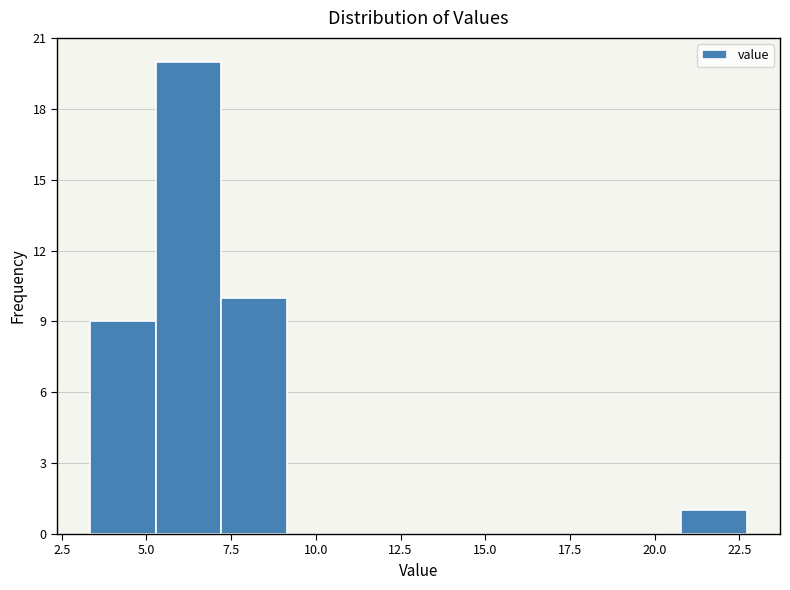

Around what value on the x-axis is the tallest bar? Give the approximate position of its centre, as read against the axis.

6.0